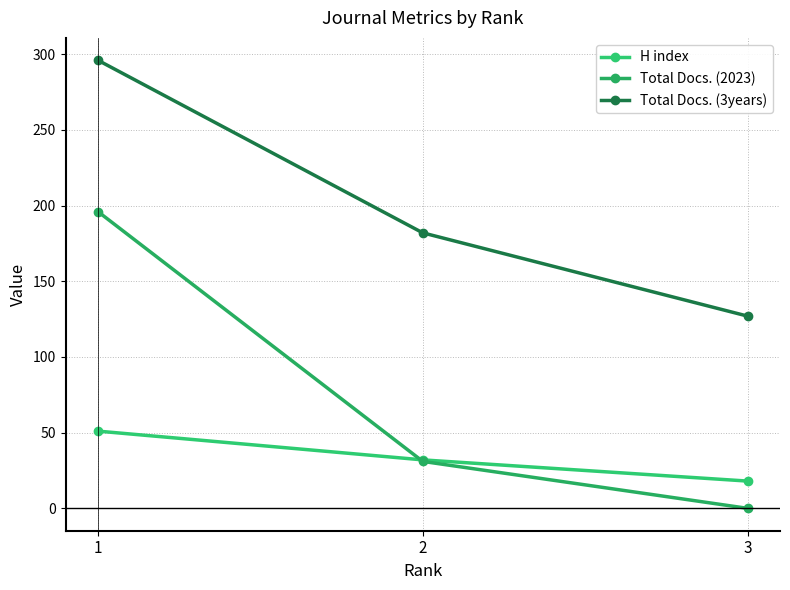

Rank the series by their average value, from lowest to highest.

H index, Total Docs. (2023), Total Docs. (3years)